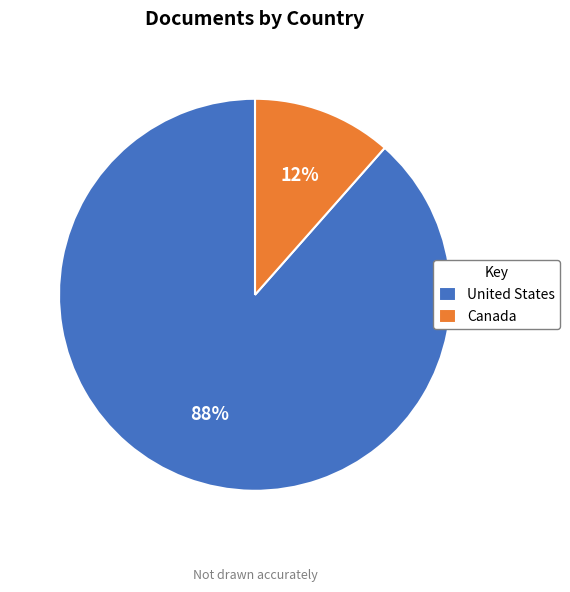

To the nearest percent, what percentage of the pie is Canada?

12%